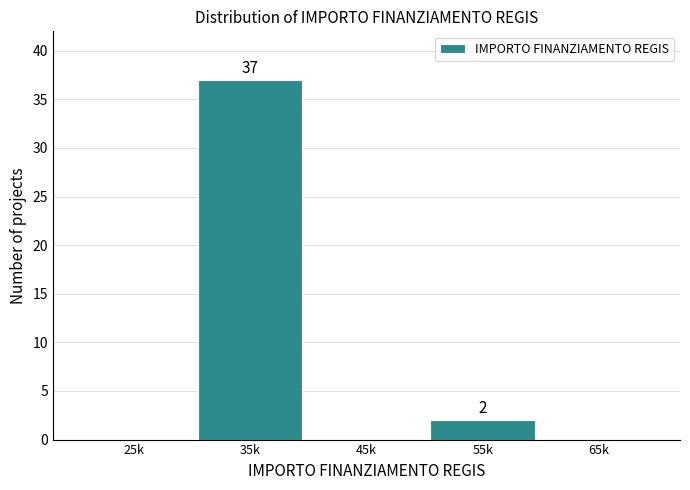

Reading left to right, list all the values displayed in this chart.

25k=0	35k=37	45k=0	55k=2	65k=0